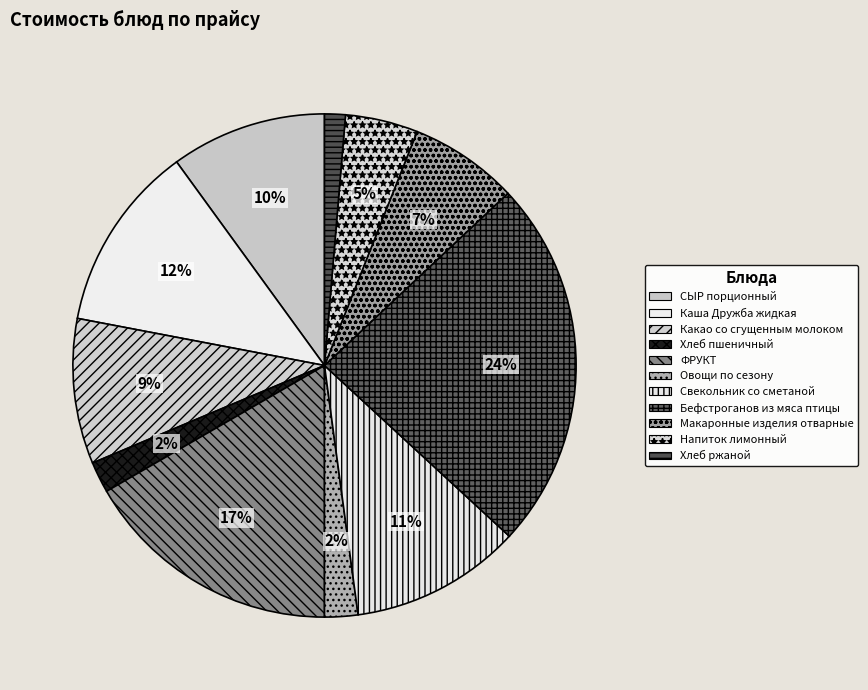

How much of the chart is everything except Хлеб пшеничный?

98.0%